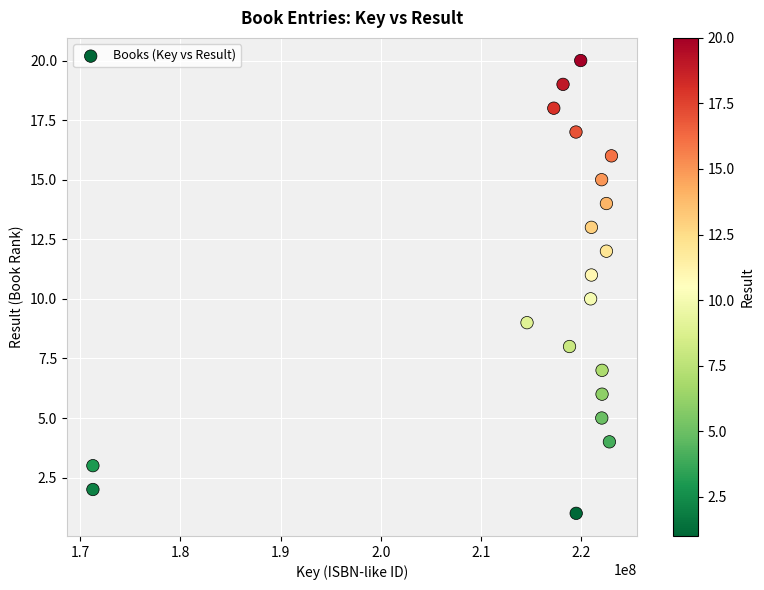

What is the range of X values (max minus min)?

51718036